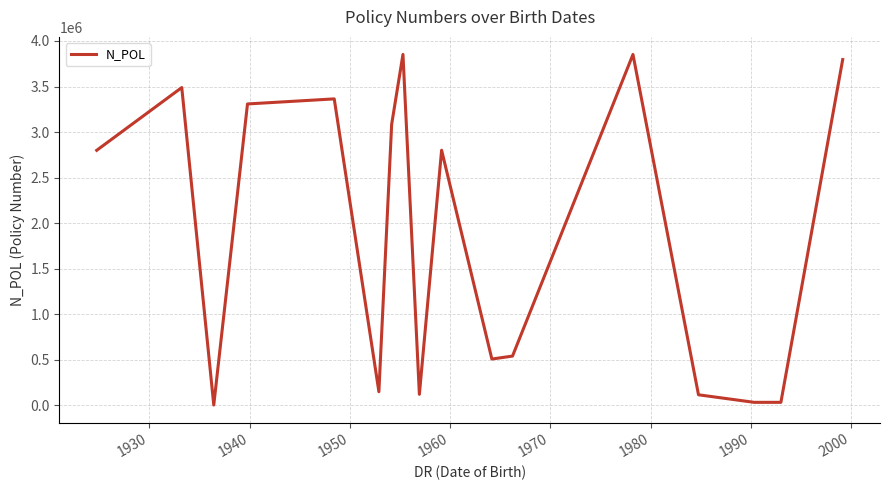

What is the greatest value displayed?

3852630